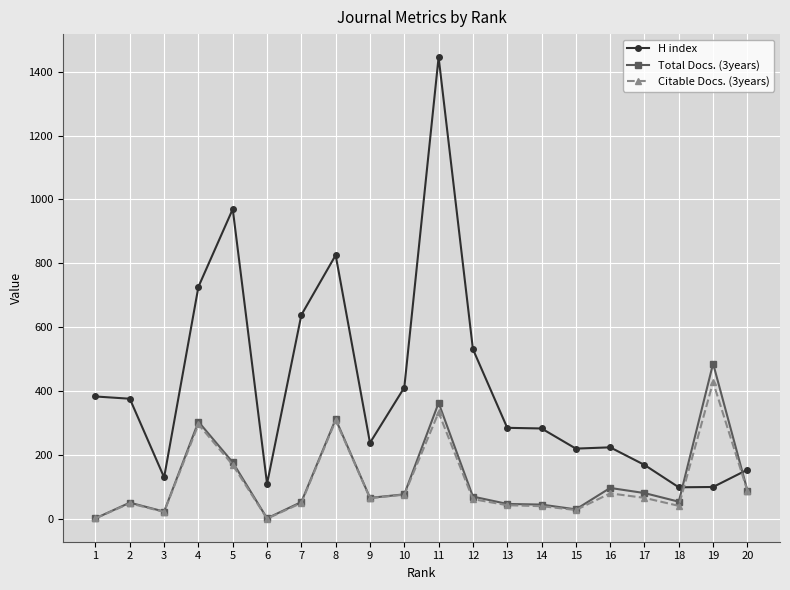

After their last crossing, which series has the higher values: H index or Total Docs. (3years)?

H index